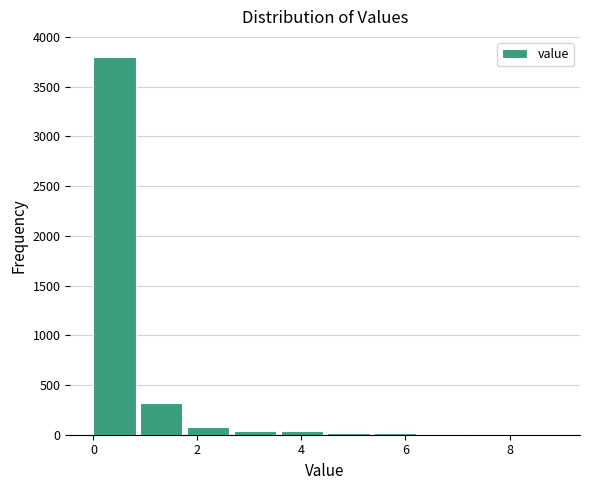

Reading left to right, list every bar in this chart as the range it spans on the x-axis followed by its height. Neither the bar edges nor the heights are printed on the chart, so give them approximately, as read against the axes.

0.0 to 0.9: 3800
0.9 to 1.8: 300
1.8 to 2.7: 100
2.7 to 3.6: under 50
3.6 to 4.5: under 50
4.5 to 5.4: under 50
5.4 to 6.3: under 50
6.3 to 7.2: under 50
7.2 to 8.1: under 50
8.1 to 9.0: under 50